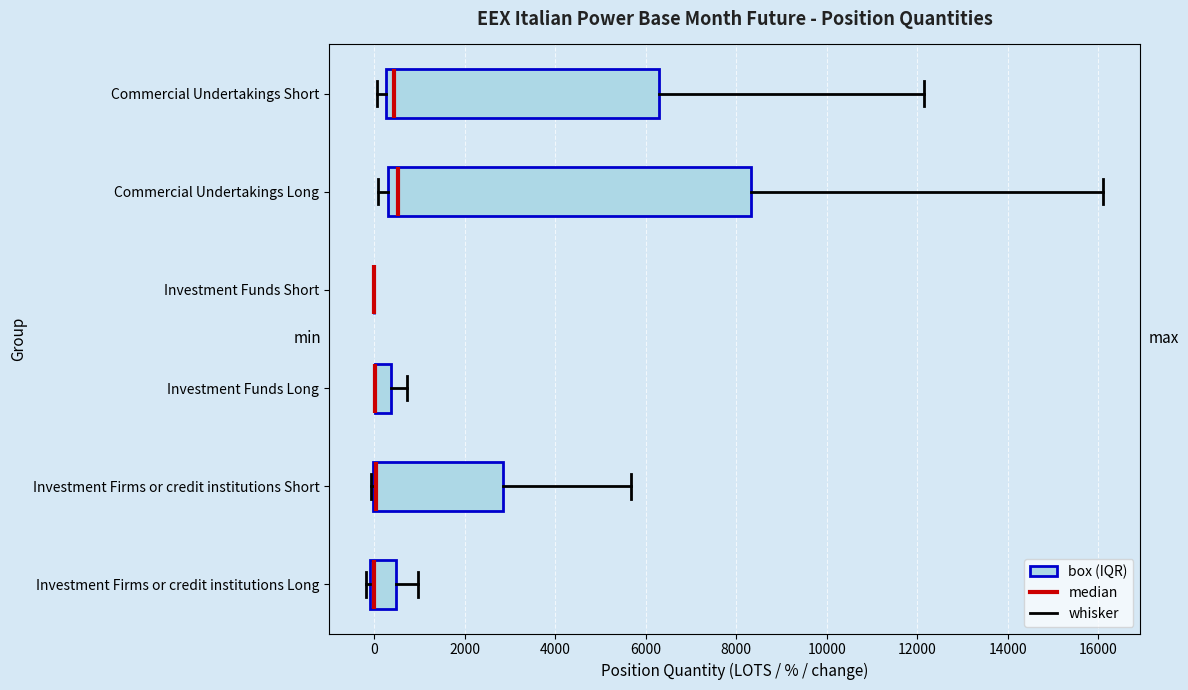

Which box is the widest, from its left edge to its right edge?

Commercial Undertakings Long